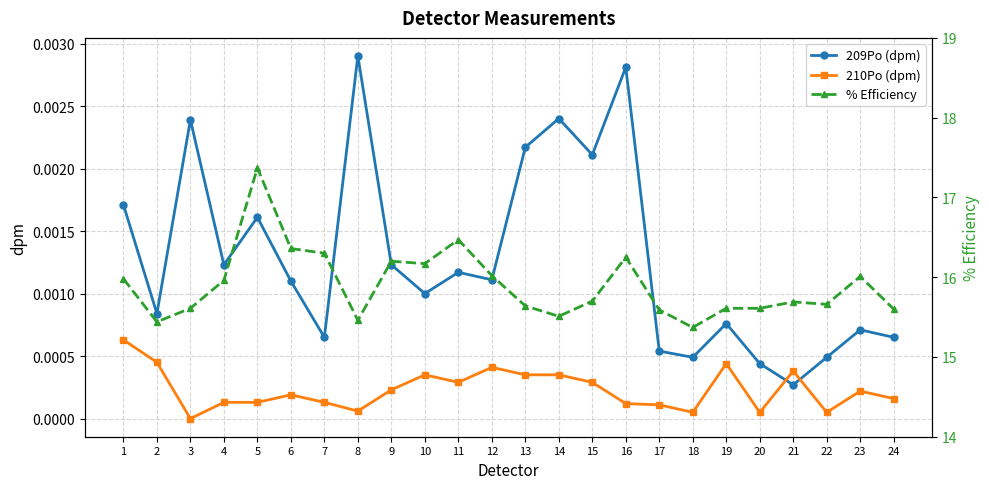

What is the spread (max minus min) of values at 23?

16.0